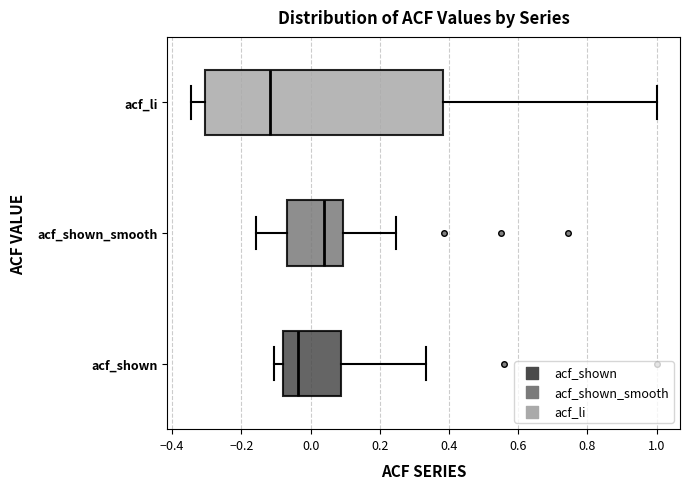

Which box is the widest, from its left edge to its right edge?

acf_li